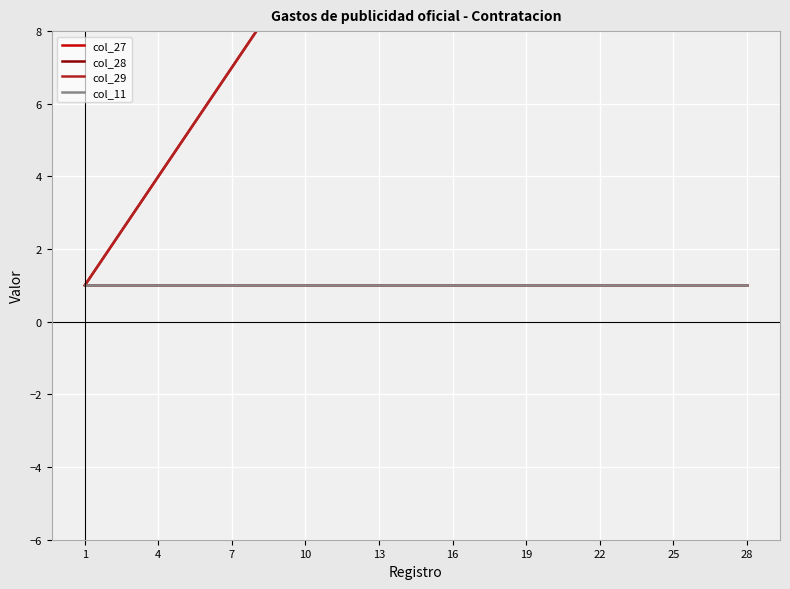

Which series has the widest spread of values?

col_27